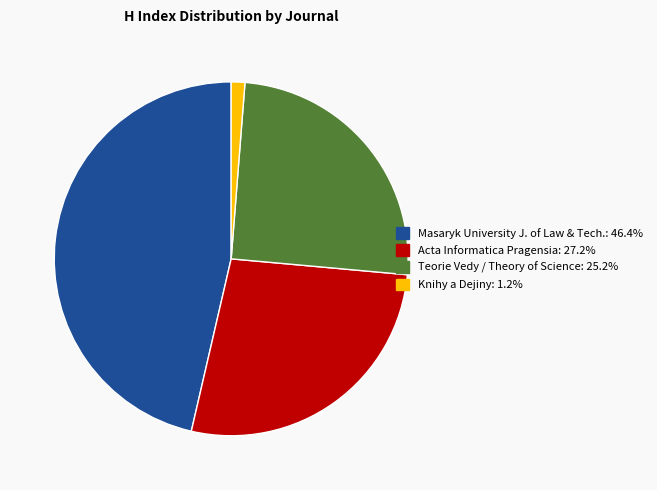

How many segments does this pie chart have?

4